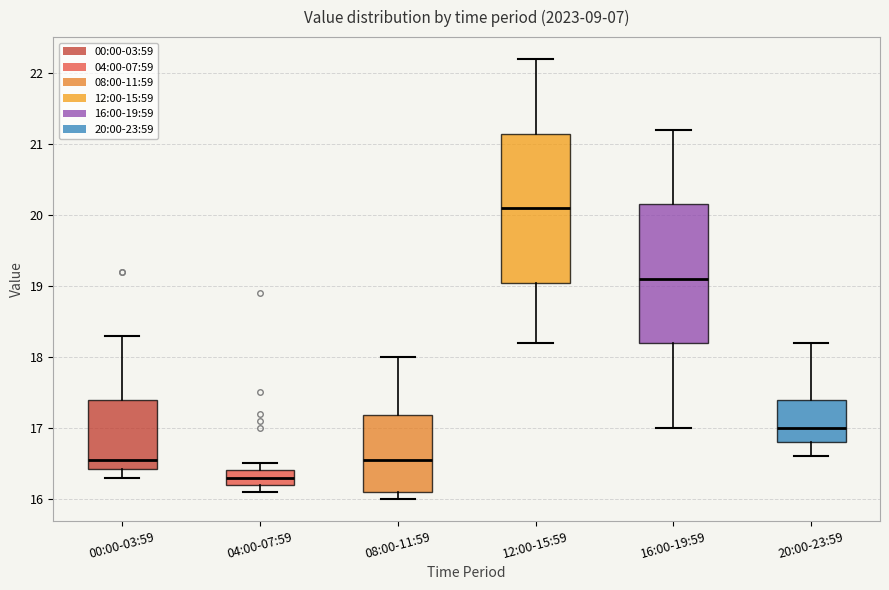

Which box is the tallest, from its lower edge to its upper edge?

12:00-15:59